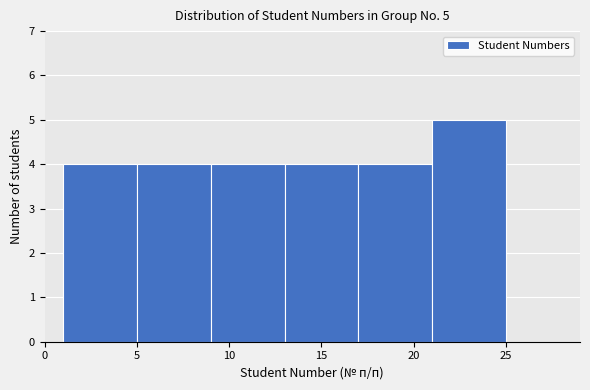

Which range on the x-axis has the tallest bar?

21 to 25